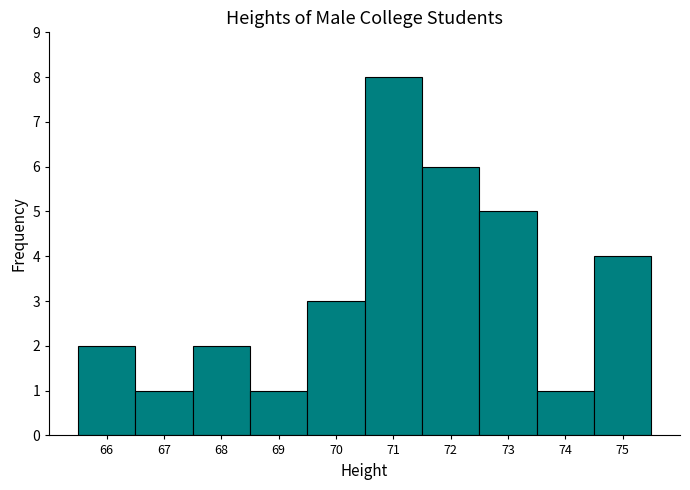

How tall is the bar that spans 71.5 to 72.5 on the x-axis? The values are not printed on the chart, so give them approximately, as read against the axis.

6